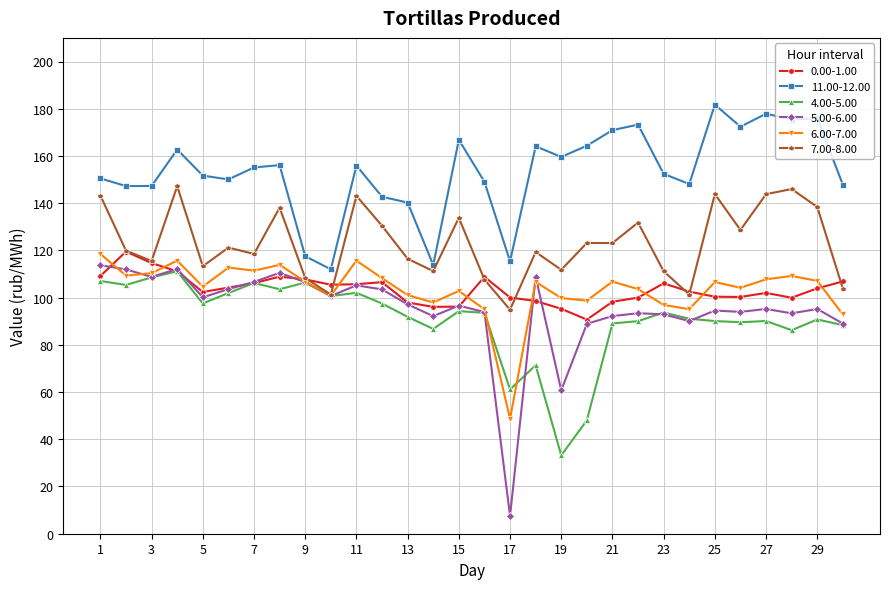

Which series has the largest total across all categories?

11.00-12.00